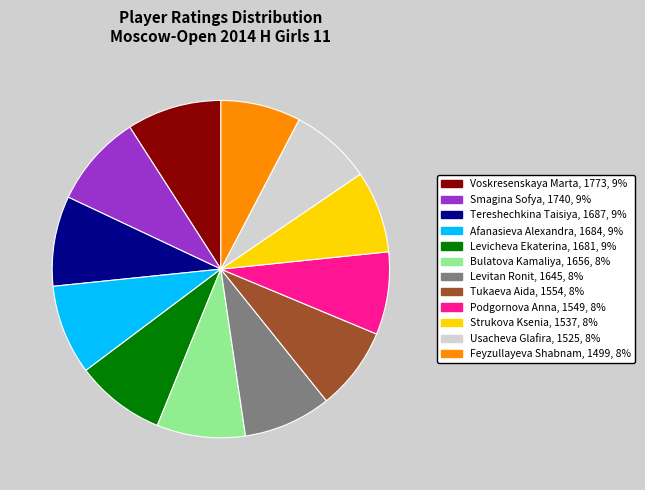

Combined, do Levitan Ronit, 1645 and Strukova Ksenia, 1537 account for over 50%?

No